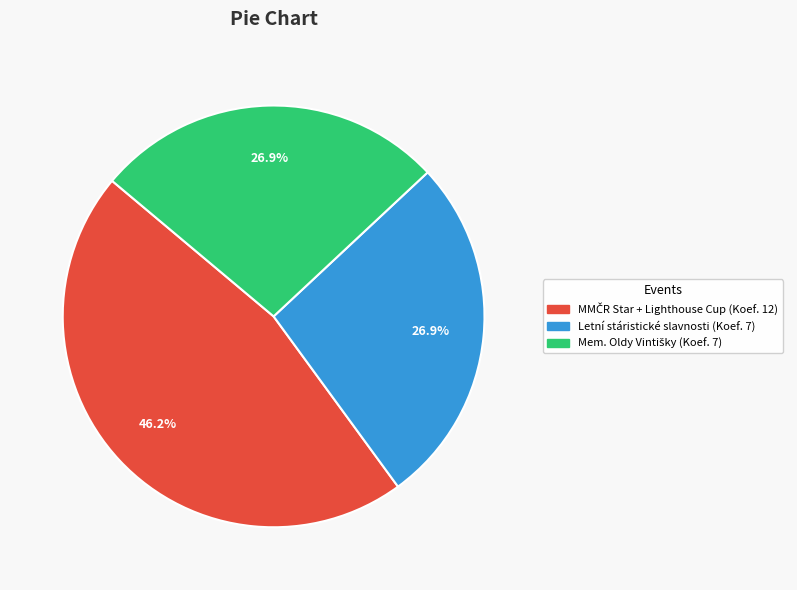

Does any single category account for the majority?

No